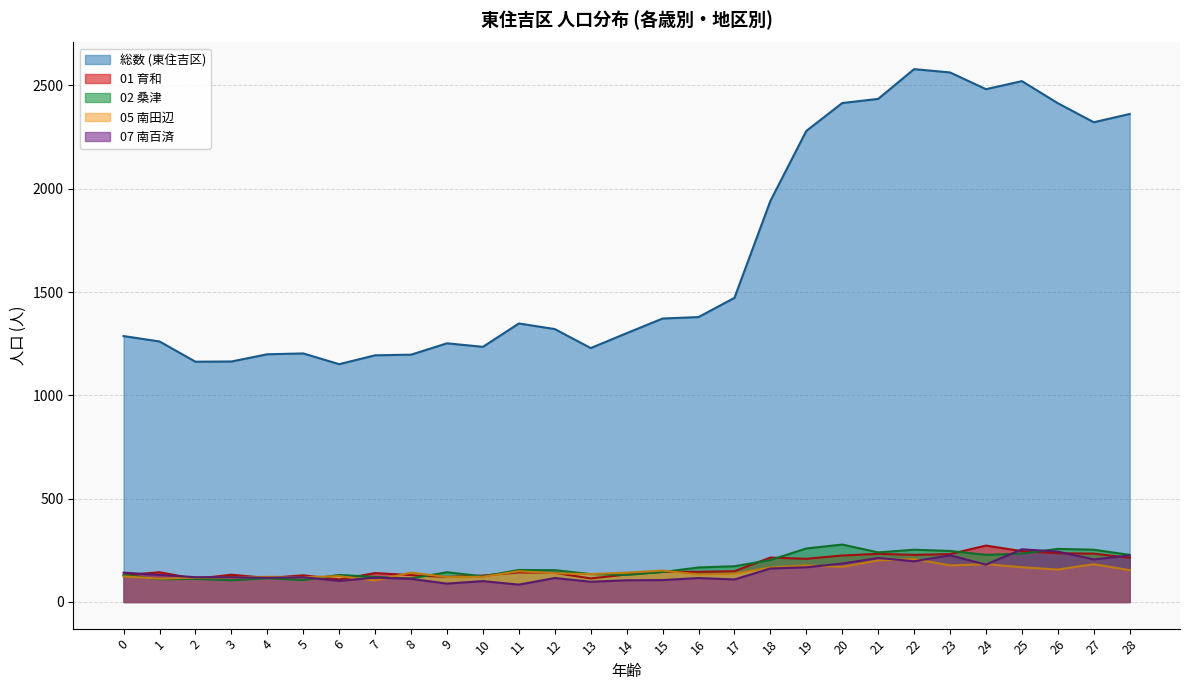

List the labels in order of 01 育和 value, smallest first.

6, 2, 13, 4, 9, 10, 0, 5, 8, 3, 14, 7, 12, 11, 1, 15, 16, 17, 19, 28, 18, 20, 22, 23, 21, 27, 26, 25, 24